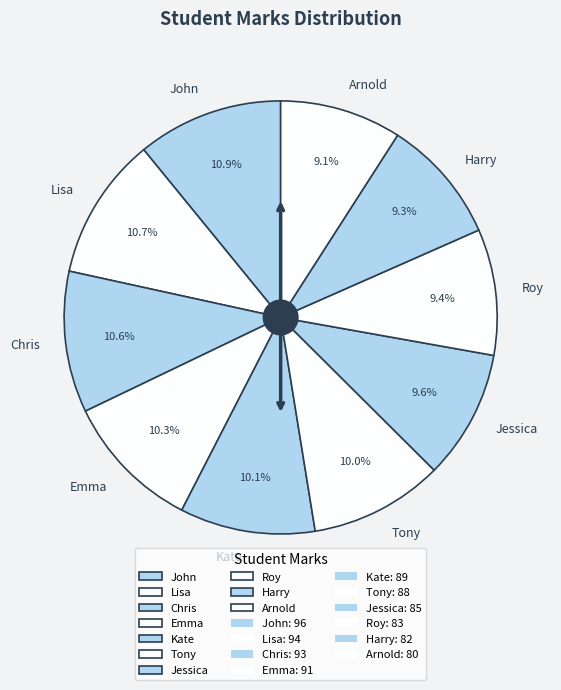

Does any single category account for the majority?

No